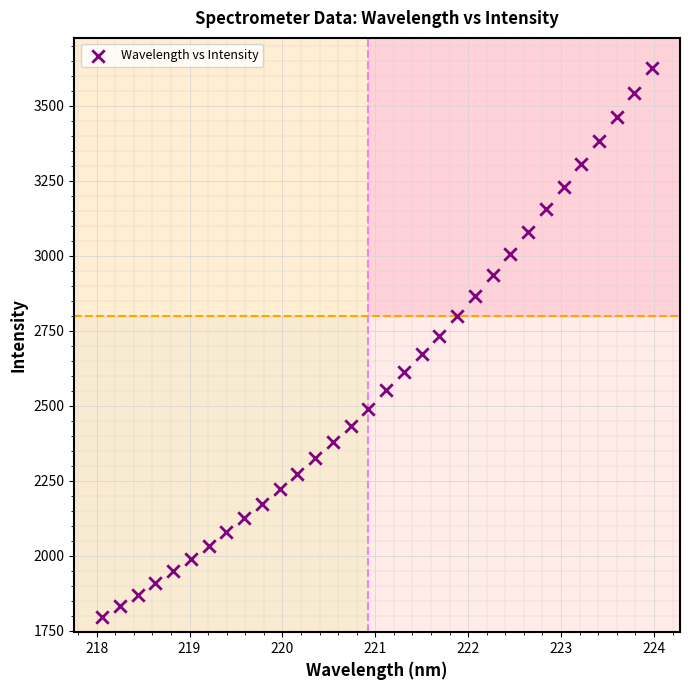

What is the range of Y values (max minus min)?

1830.9